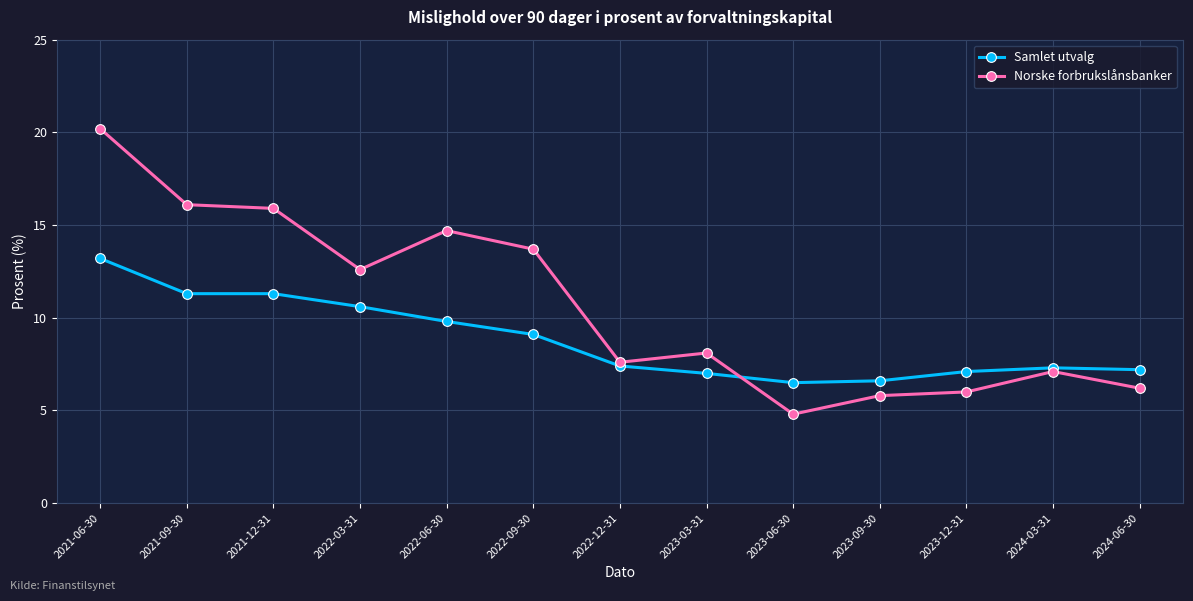

What is the total value across all series at 2023-03-31?

15.1